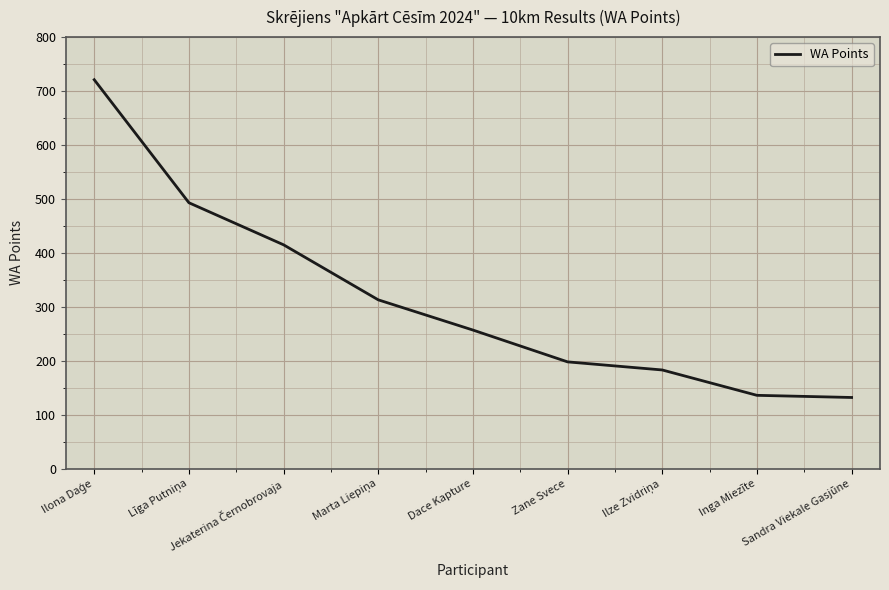

What is the difference between the maximum and minimum values?

589